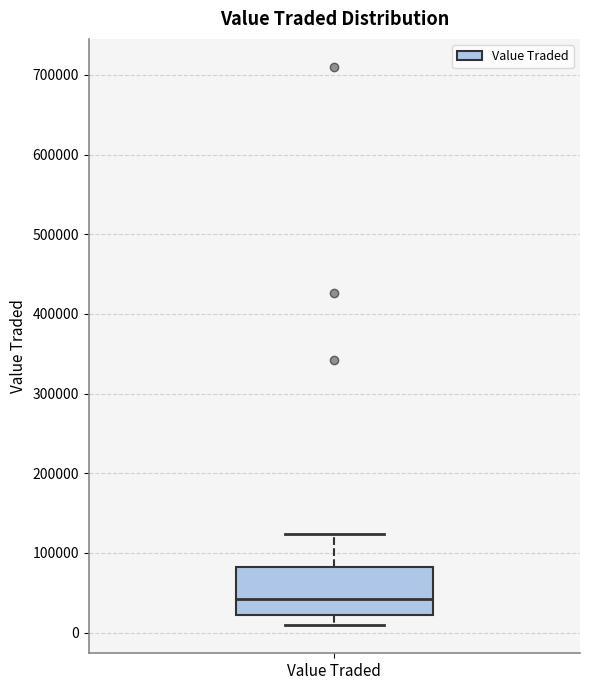

Where is the upper edge of the box for Value Traded on the y-axis? The values are not printed on the chart, so give them approximately, as read against the axis.

80000